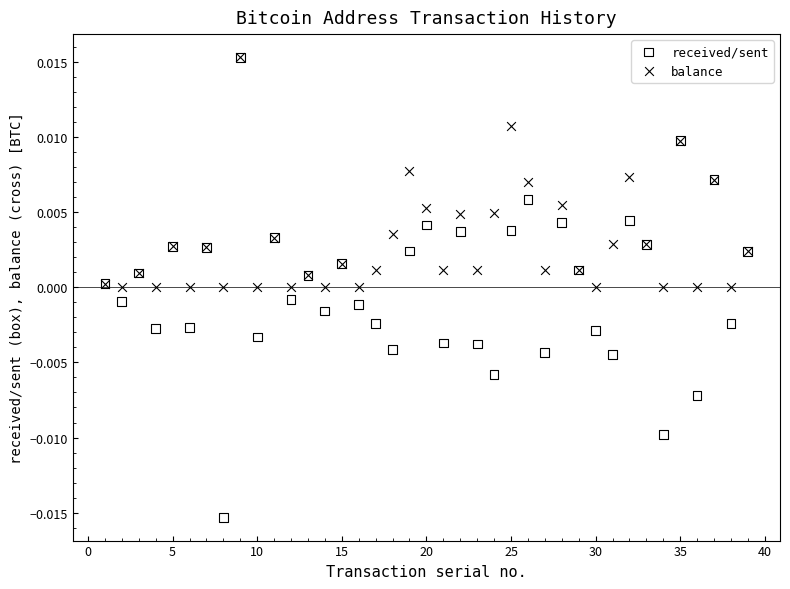

What are all the series names shown in the legend?

received/sent, balance